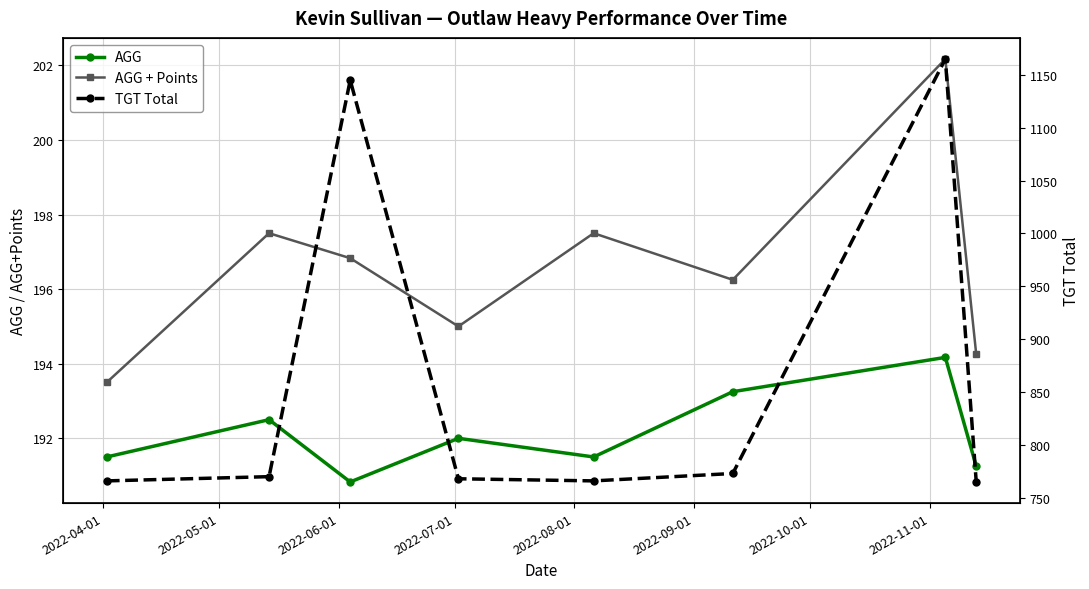

Rank the series by their maximum value, from highest to lowest.

TGT Total, AGG + Points, AGG